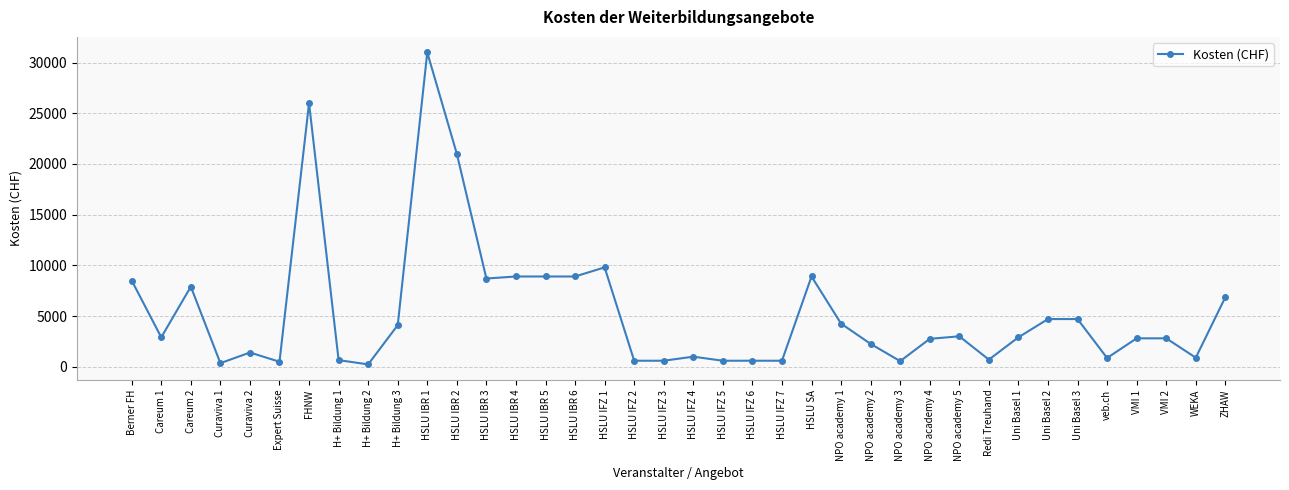

What is the minimum value shown in the chart?

230